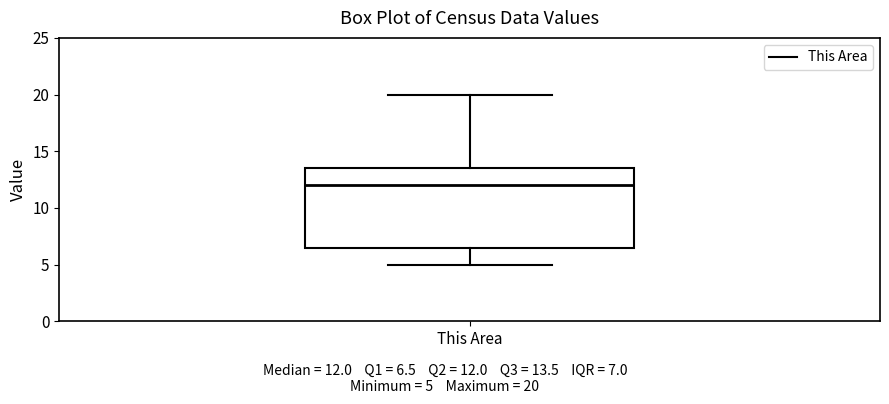

Transcribe this box plot: give where the median line is, the range the box spans, and where the two whiskers end, as read against the y-axis. The values are not printed on the chart, so give them approximately, as read against the axis.

median 12.0, box 6.5 to 13.5, whiskers 5.0 to 20.0